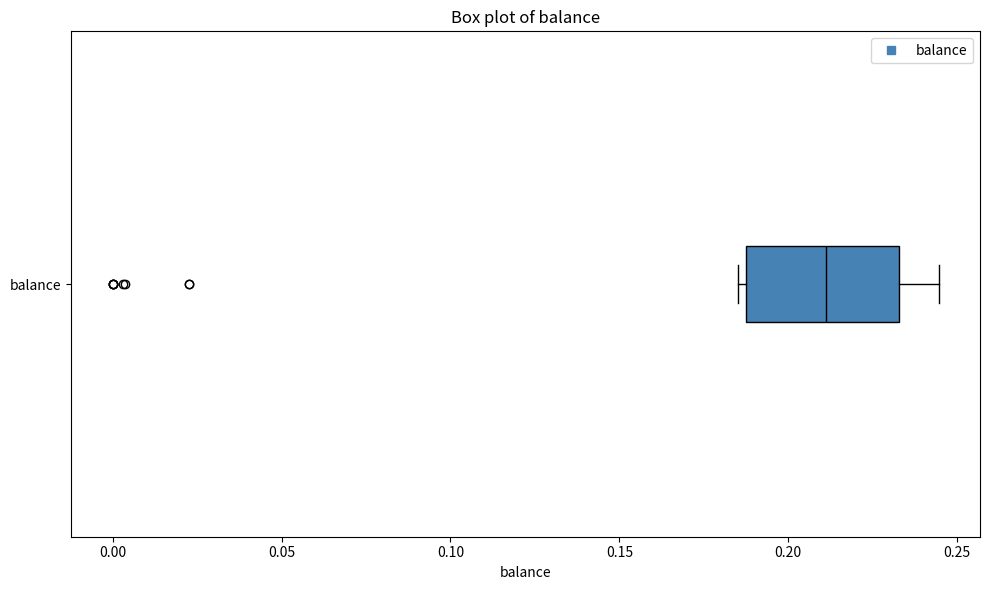

Transcribe this box plot: give where the median line is, the range the box spans, and where the two whiskers end, as read against the x-axis. The values are not printed on the chart, so give them approximately, as read against the axis.

median 0.210, box 0.190 to 0.235, whiskers 0.185 to 0.245